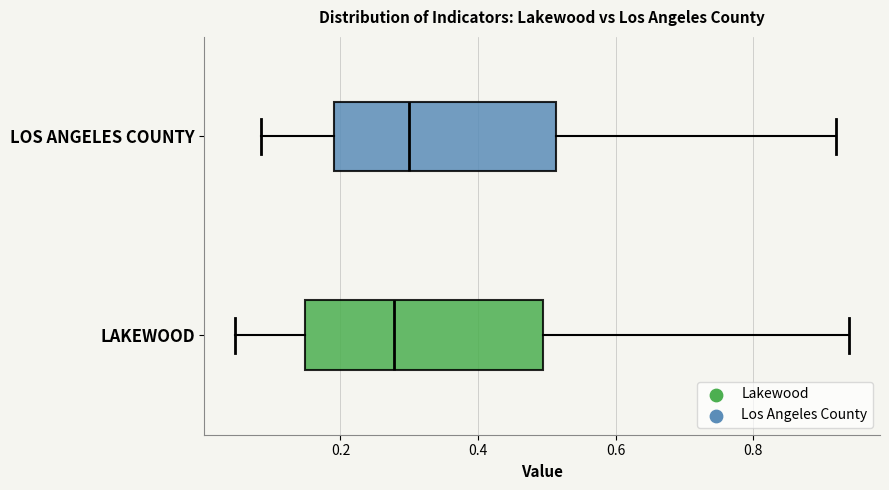

Where is the left edge of the box for LOS ANGELES COUNTY on the x-axis? The values are not printed on the chart, so give them approximately, as read against the axis.

0.20